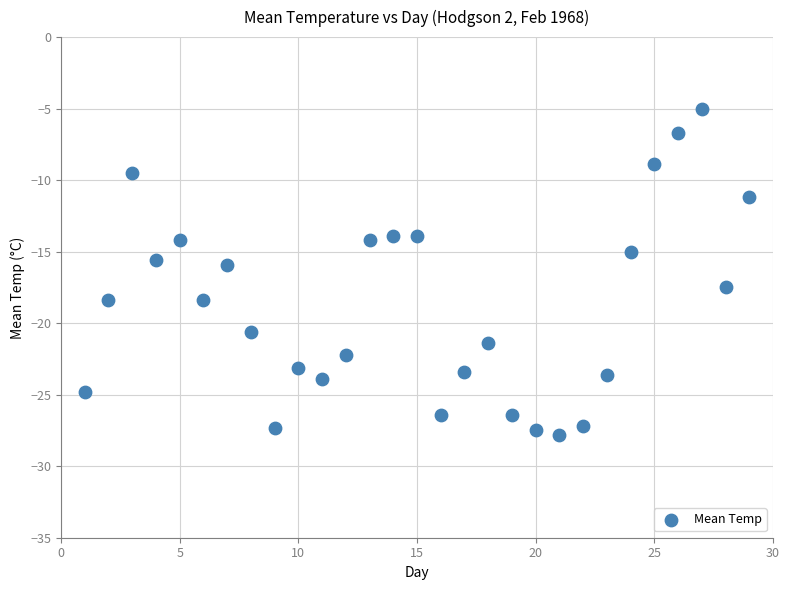

What is the range of Y values (max minus min)?

22.8